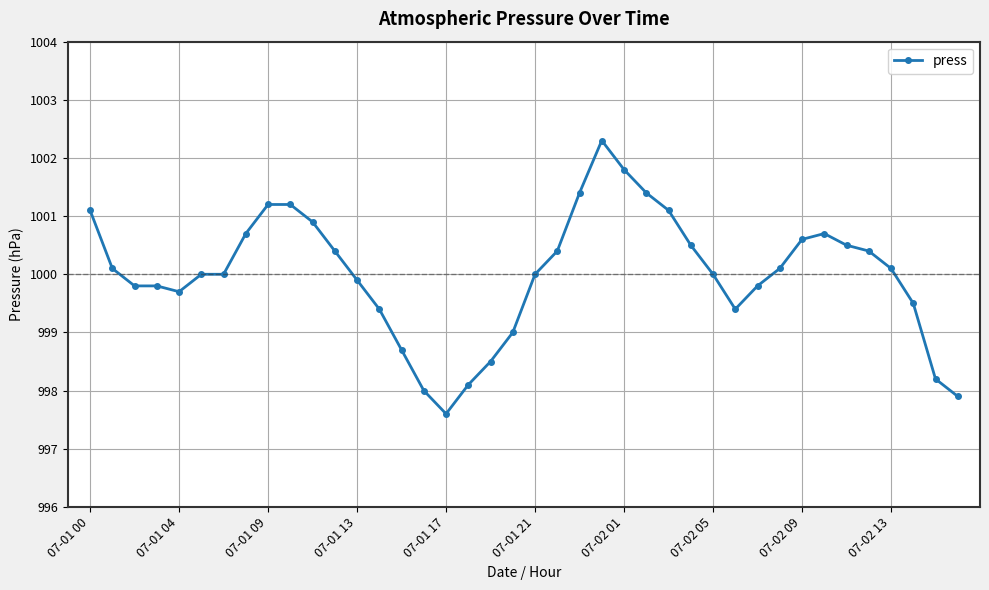

Reading left to right, extract all data points from this chart.

1001.1	1000.1	999.8	999.8	999.7	1000.0	1000.0	1000.7	1001.2	1001.2	1000.9	1000.4	999.9	999.4	998.7	998.0	997.6	998.1	998.5	999.0	1000.0	1000.4	1001.4	1002.3	1001.8	1001.4	1001.1	1000.5	1000.0	999.4	999.8	1000.1	1000.6	1000.7	1000.5	1000.4	1000.1	999.5	998.2	997.9